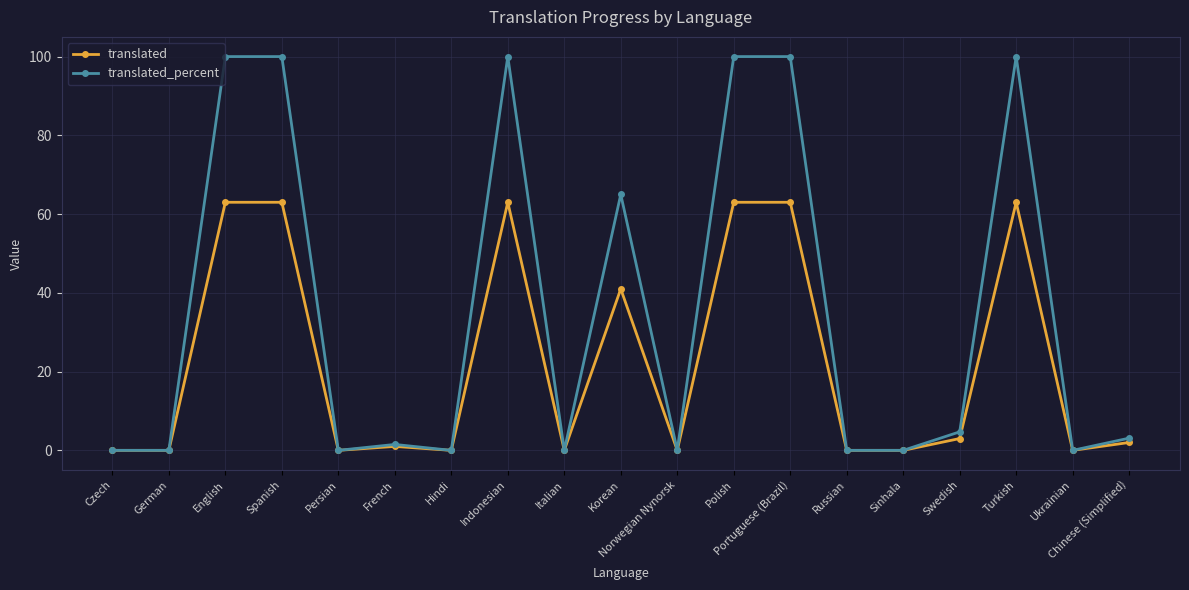

What is the highest value of the translated_percent series?

100.0